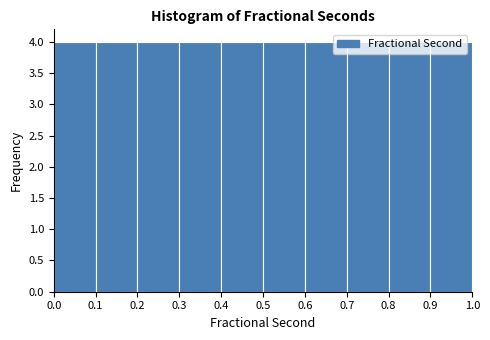

Reading left to right, transcribe this chart: for each bar, give the range it covers on the x-axis and its height. The values are not printed on the chart, so give them approximately, as read against the axis.

0.0 to 0.1: 4
0.1 to 0.2: 4
0.2 to 0.3: 4
0.3 to 0.4: 4
0.4 to 0.5: 4
0.5 to 0.6: 4
0.6 to 0.7: 4
0.7 to 0.8: 4
0.8 to 0.9: 4
0.9 to 1.0: 4